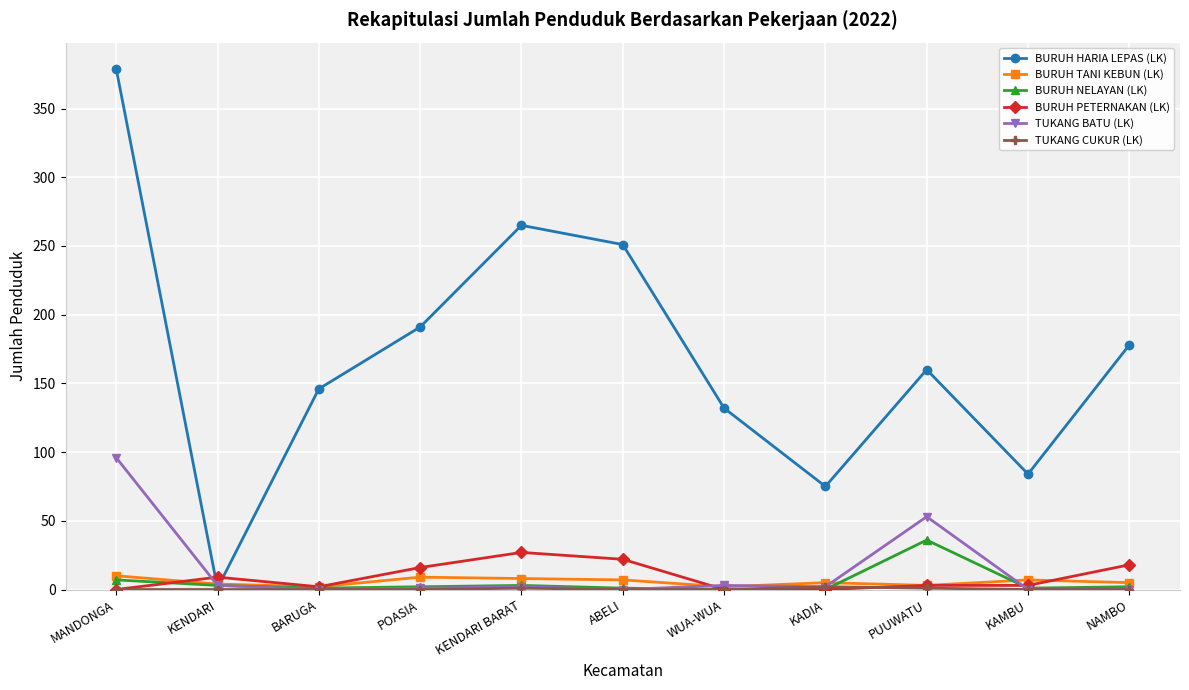

At which label does TUKANG BATU (LK) first exceed 2?

MANDONGA